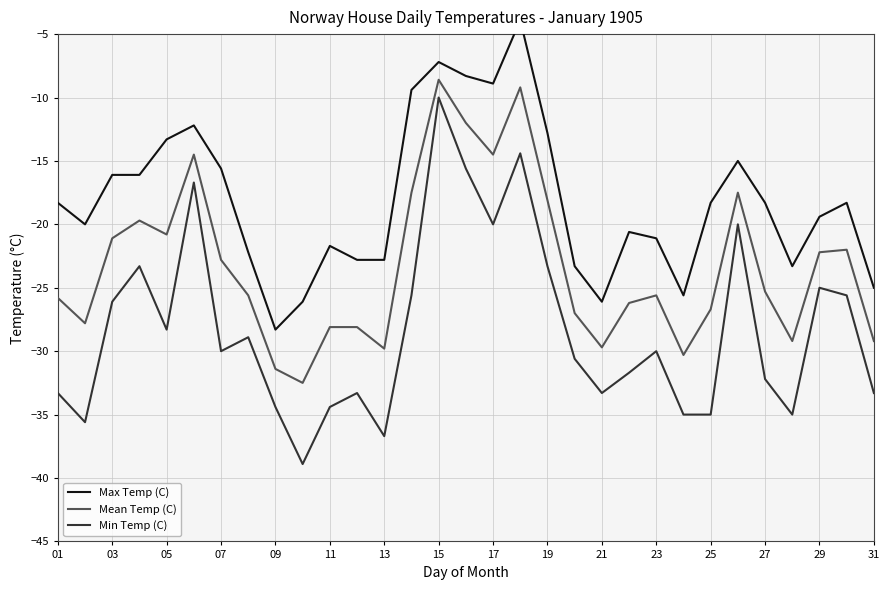

The value of Min Temp (C) at 19 is -11.9. True or false?

False